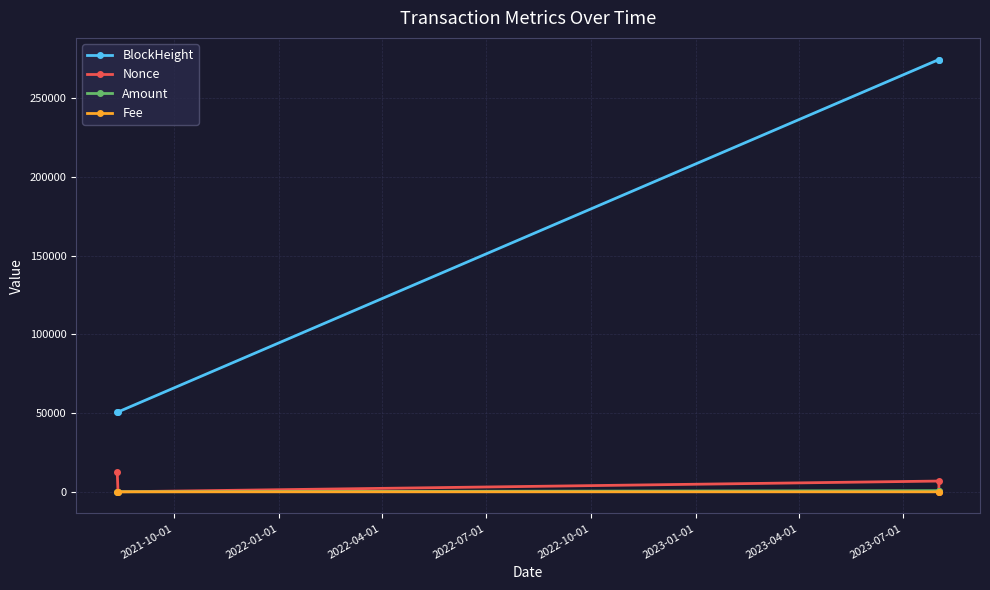

True or false: Fee has more than 2 interior local peaks.

False